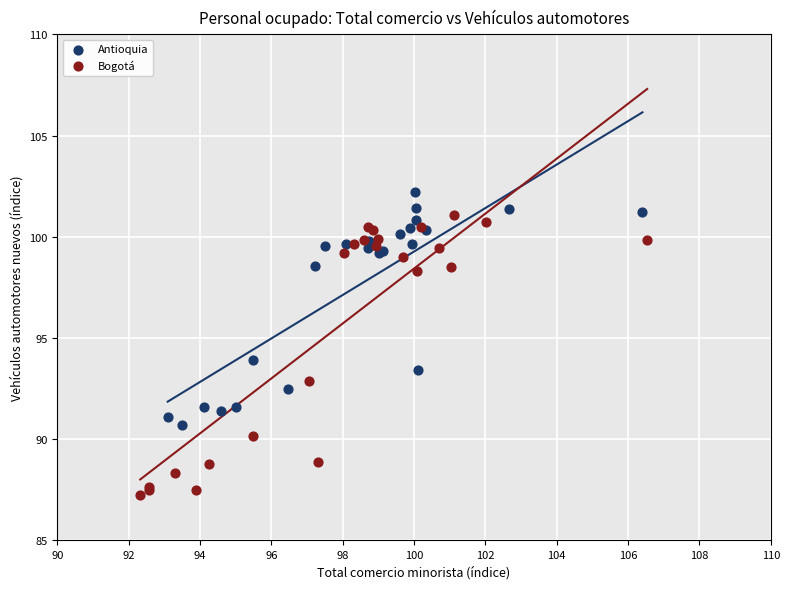

Which series reaches the maximum Y coordinate?

Antioquia